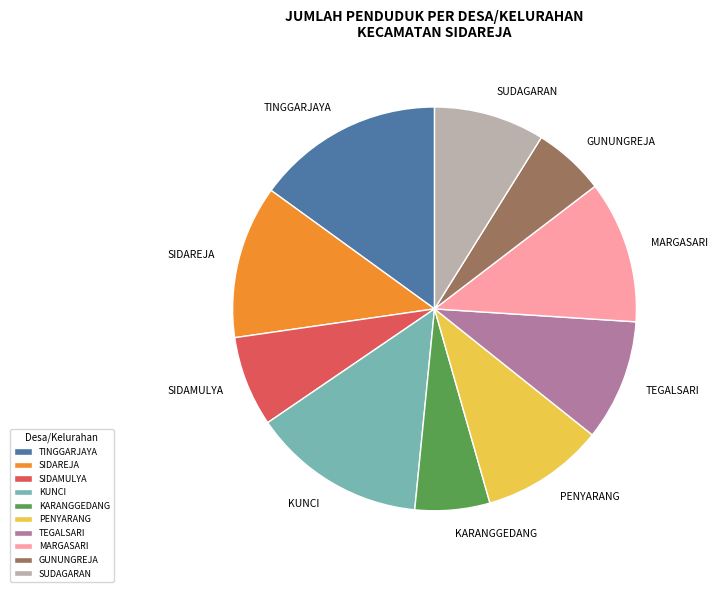

Is MARGASARI the majority of the pie?

No